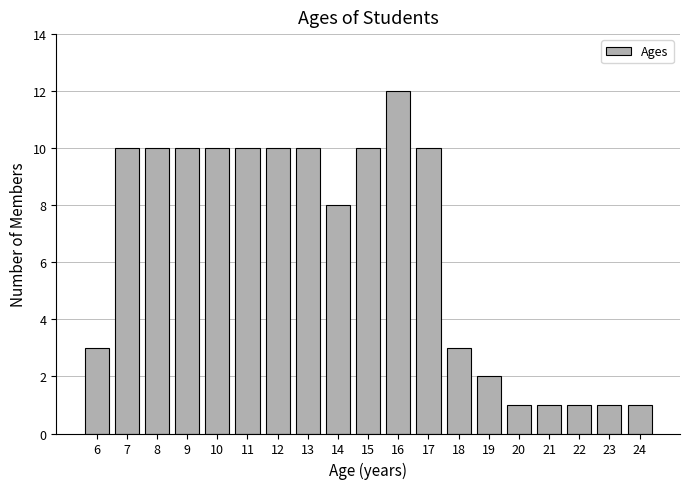

Reading left to right, extract all data points from this chart.

3	10	10	10	10	10	10	10	8	10	12	10	3	2	1	1	1	1	1